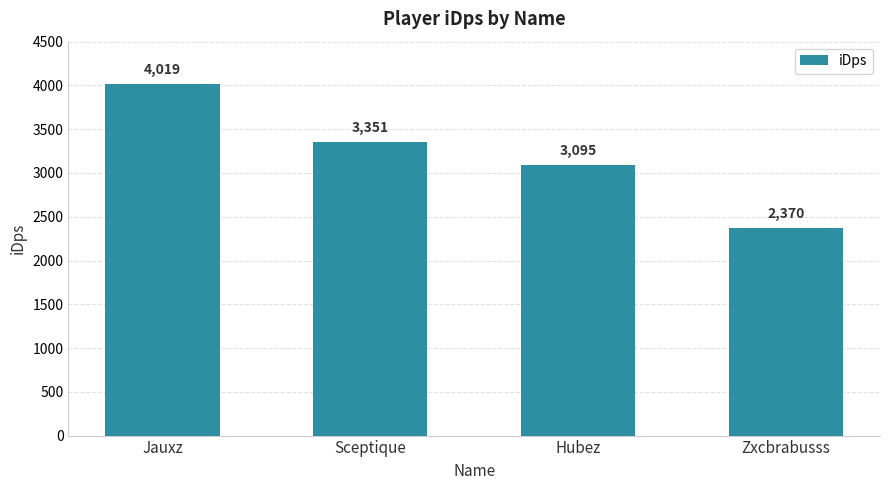

Count the number of categories in the chart.

4